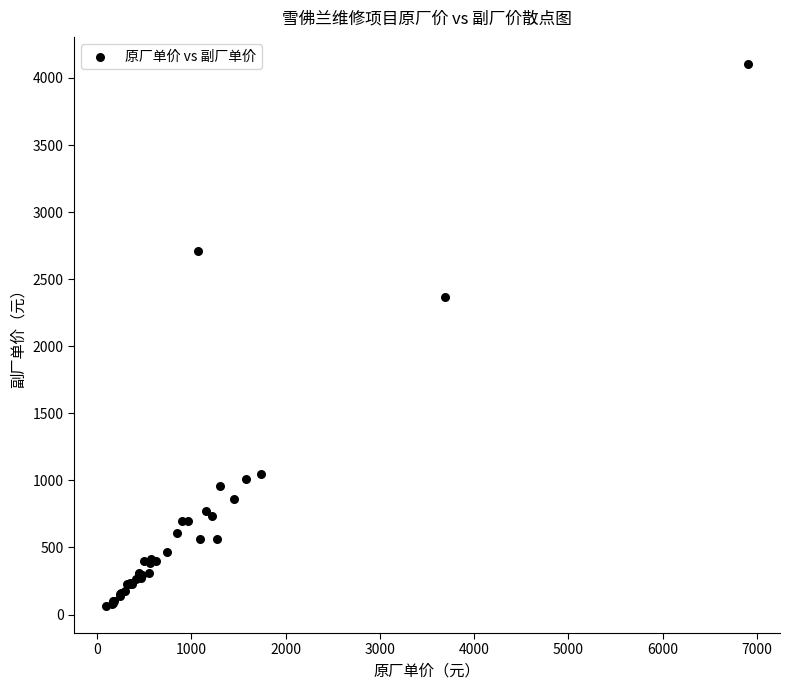

What Y value in the scatter plot is closest to 2084?

2368